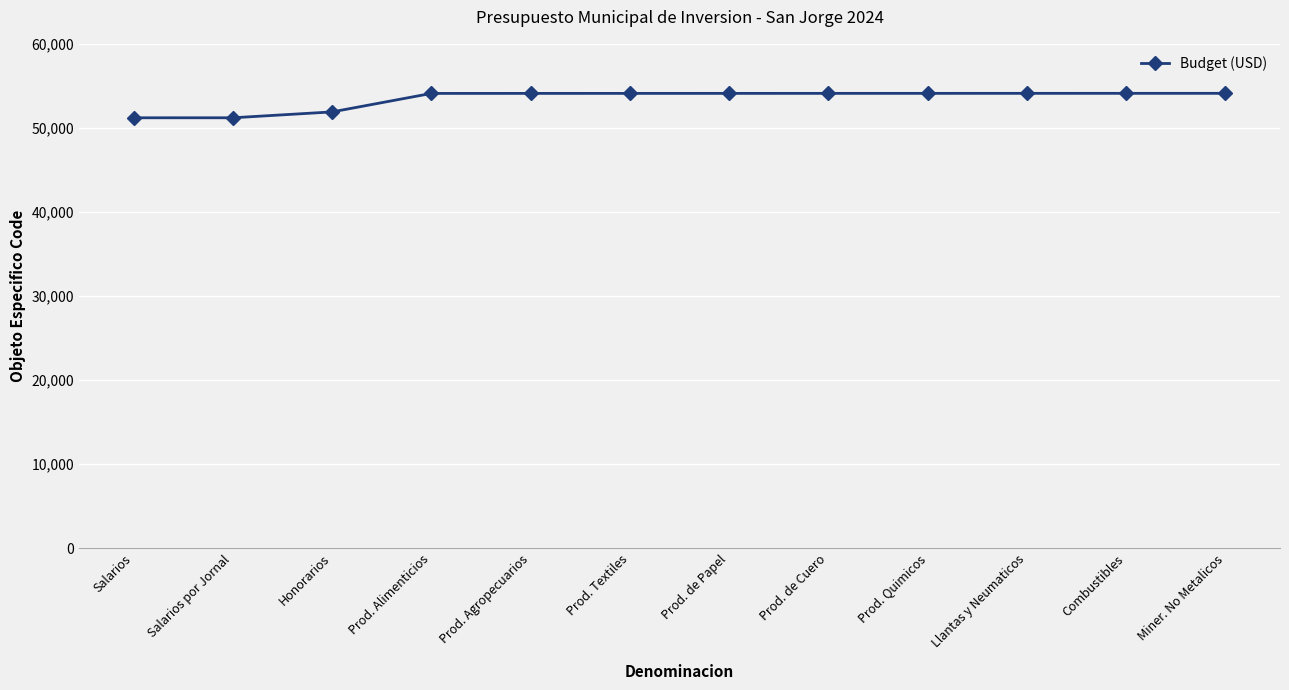

The value at Miner. No Metalicos is 70773. True or false?

False